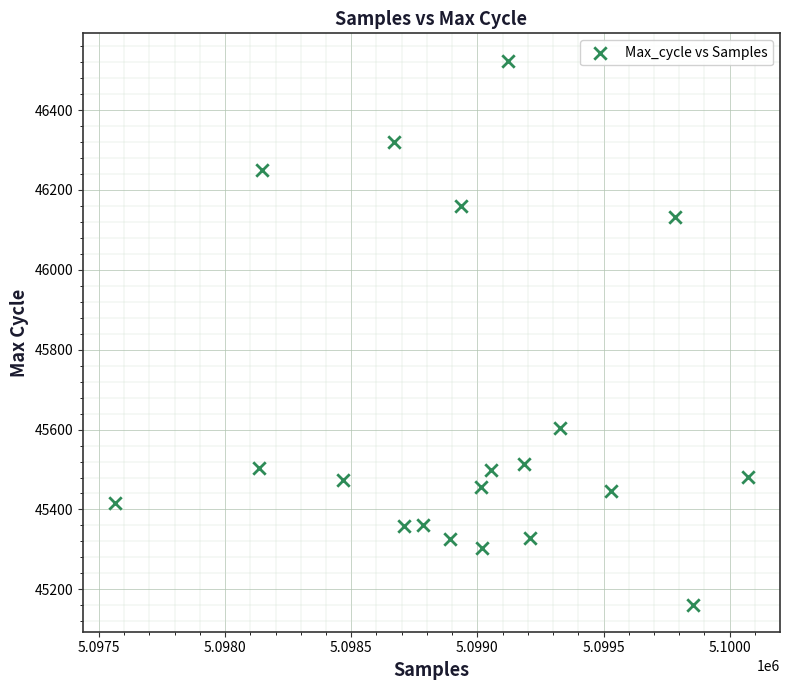

What Y value in the scatter plot is closest to 45843?

45605